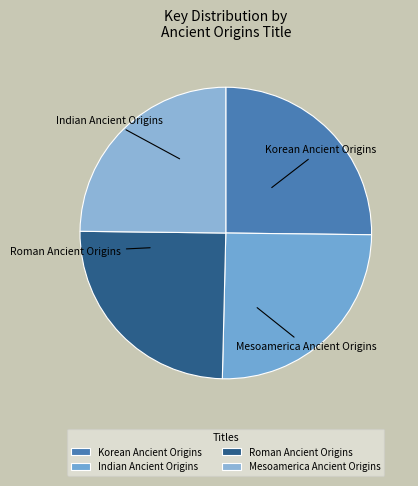

True or false: Roman Ancient Origins accounts for 25% of the total.

True